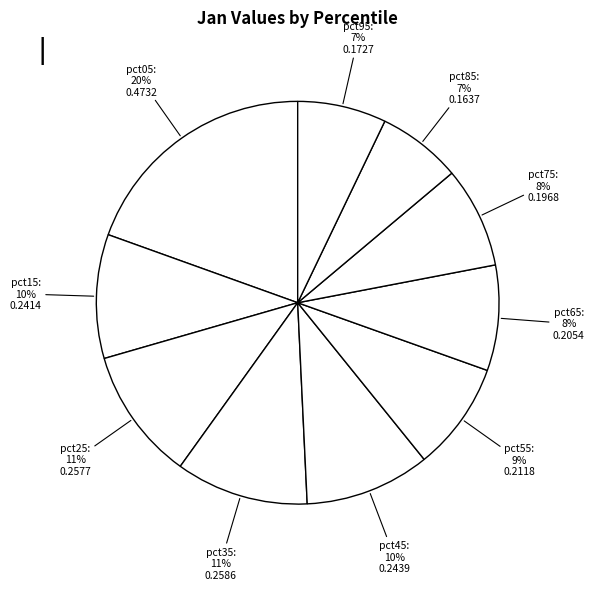

How many segments does this pie chart have?

10